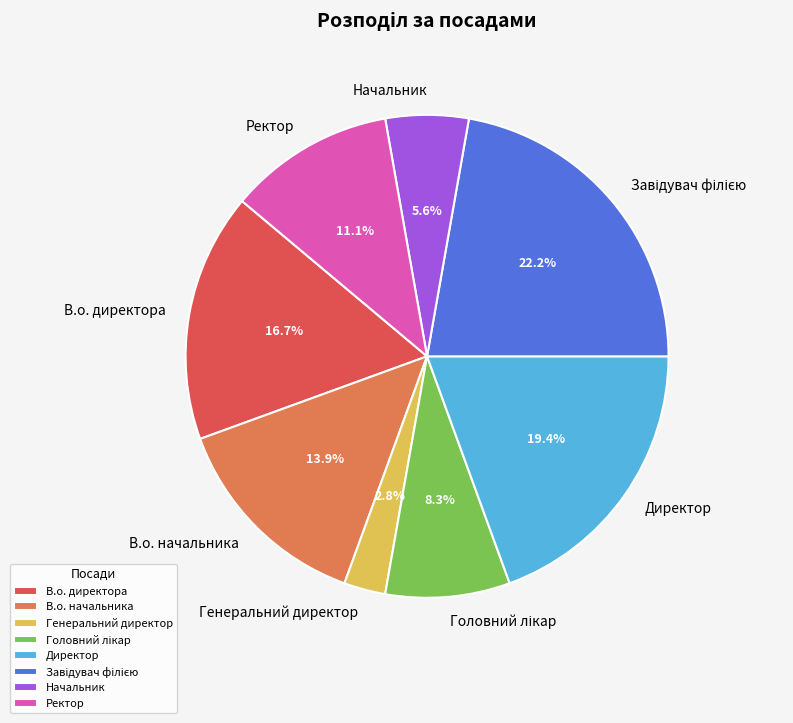

Is there any slice that represents more than half of the pie?

No